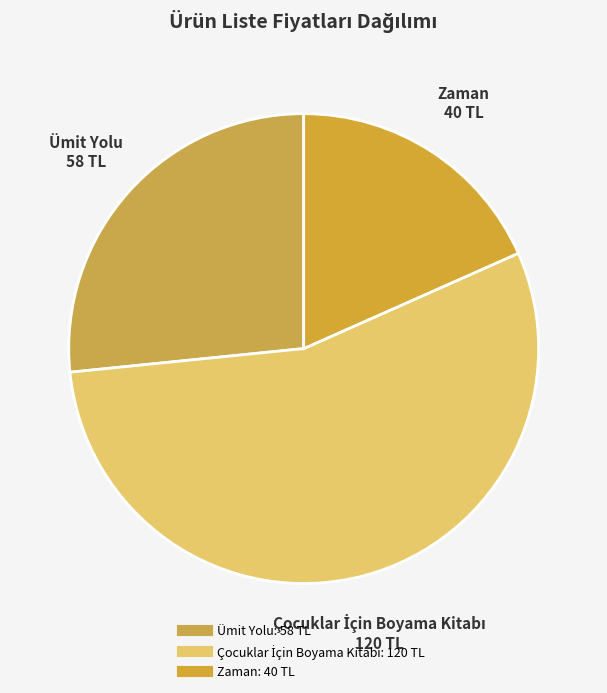

What is the largest slice in the pie chart?

Çocuklar İçin Boyama Kitabı